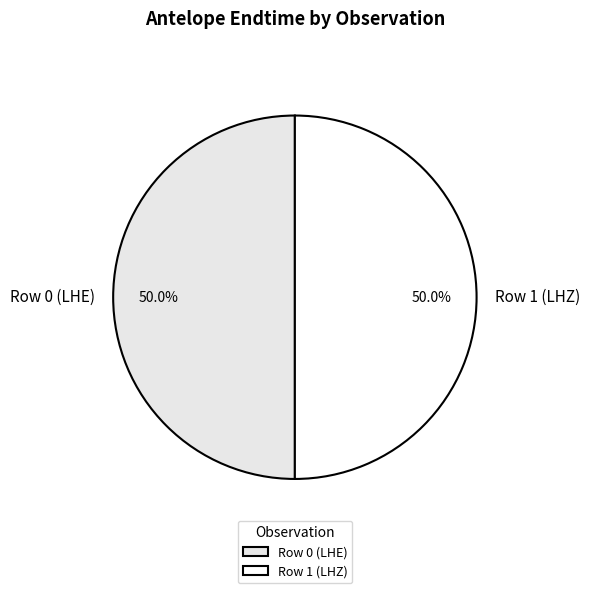

What is the ratio of the value at Row 0 (LHE) to the value at Row 1 (LHZ)?

1.0